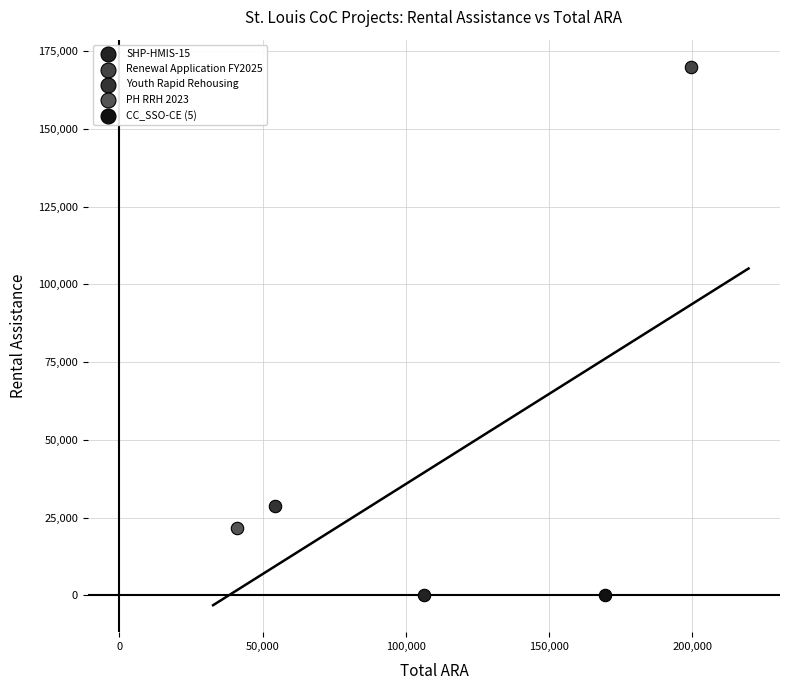

What are all the series names shown in the legend?

SHP-HMIS-15, Renewal Application FY2025, Youth Rapid Rehousing, PH RRH 2023, CC_SSO-CE (5)